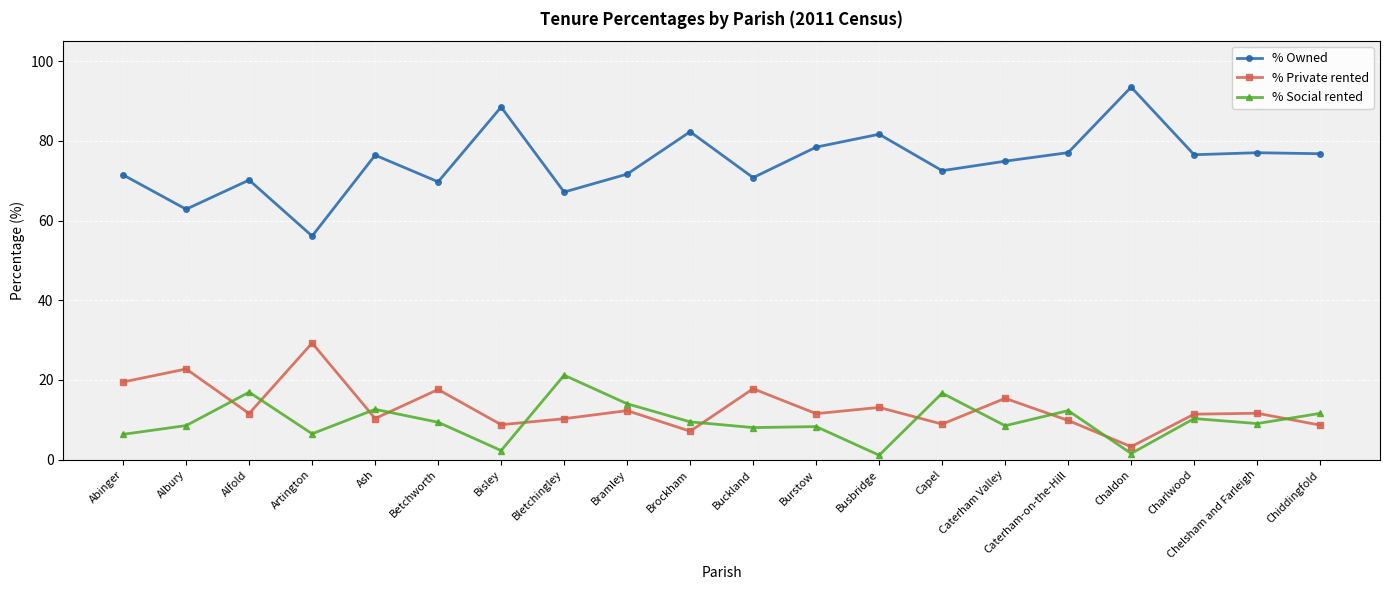

Where is the first local minimum for % Social rented?

Artington